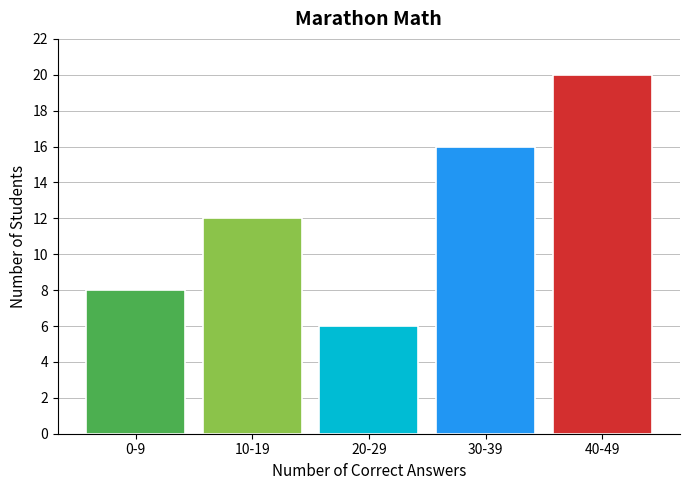

Reading left to right, list all the values displayed in this chart.

8	12	6	16	20